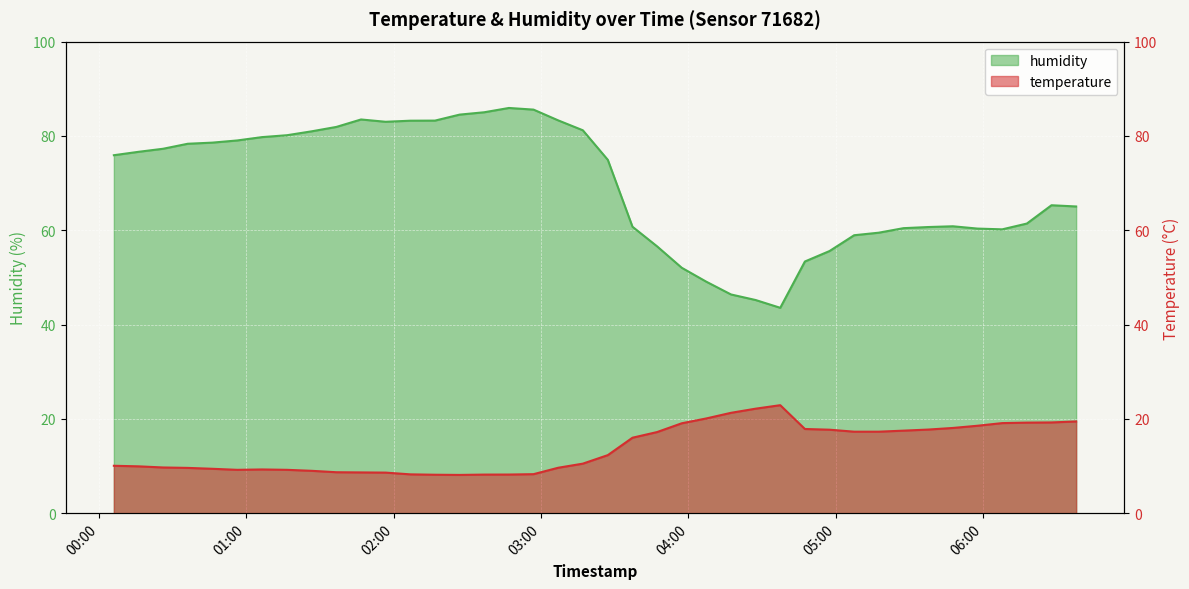

At which category does the chart reach its minimum across all series?

2023-06-04T02:26:51